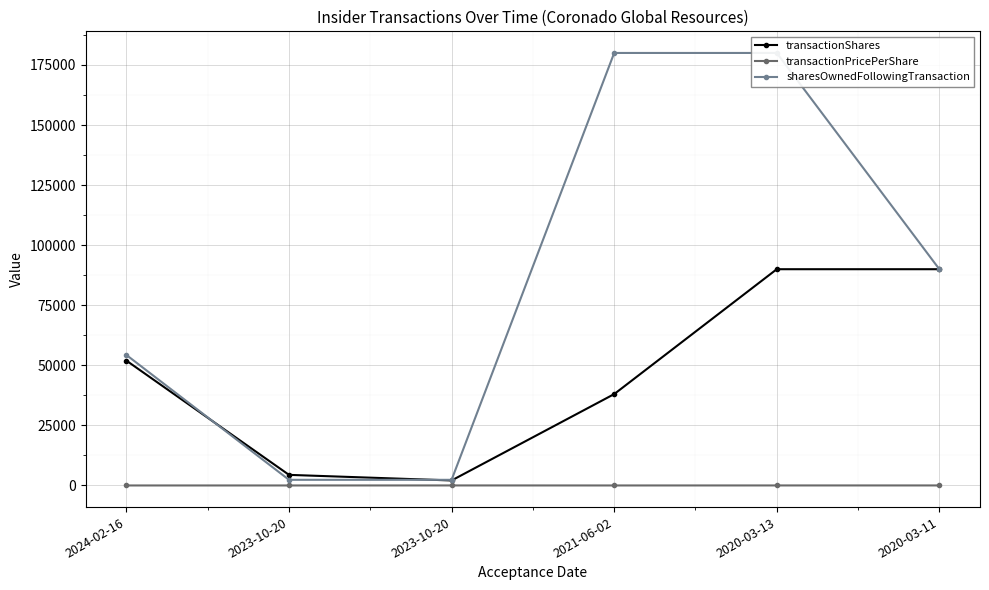

In transactionPricePerShare, how many points are lower than both neighbors (excluding endpoints)?

1